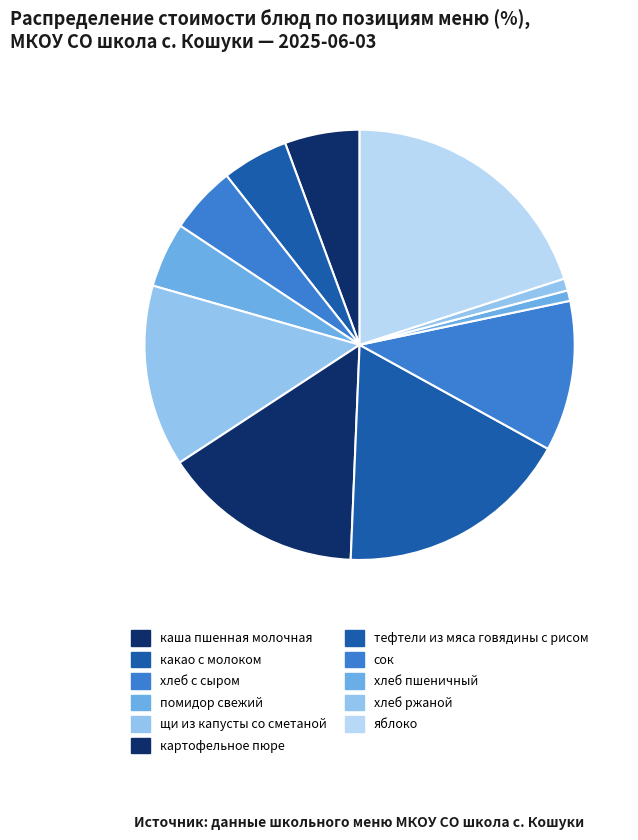

How many slices are in this pie chart?

11